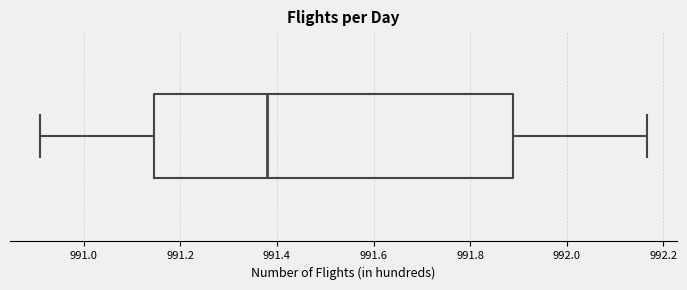

Where does the median line of the box sit on the x-axis? The values are not printed on the chart, so give them approximately, as read against the axis.

991.38